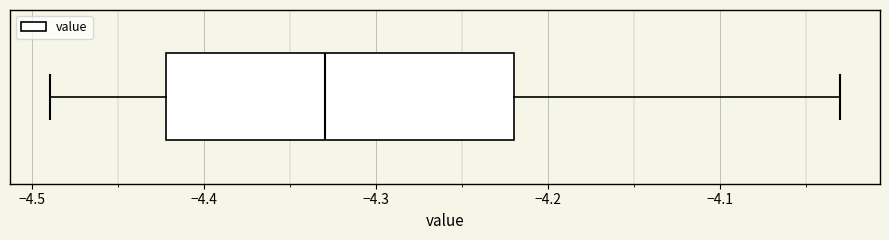

Read this box plot against the x-axis: the position of the median line, the range covered by the box, and the ends of both whiskers. The values are not printed on the chart, so give them approximately, as read against the axis.

median -4.33, box -4.42 to -4.22, whiskers -4.49 to -4.03